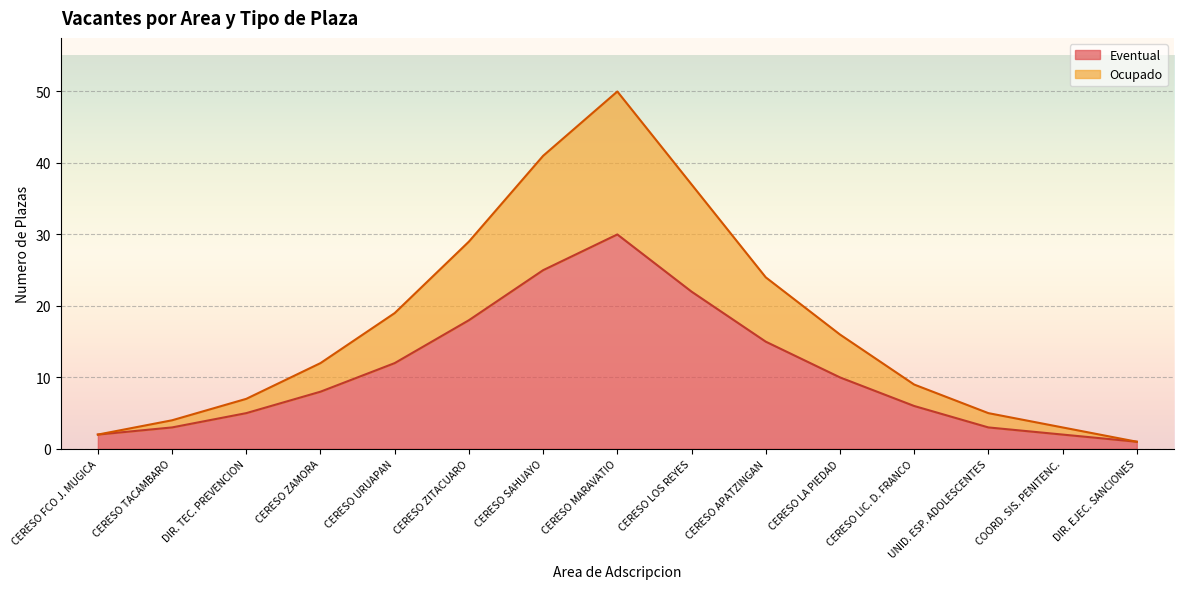

What are all the series names shown in the legend?

Eventual, Ocupado